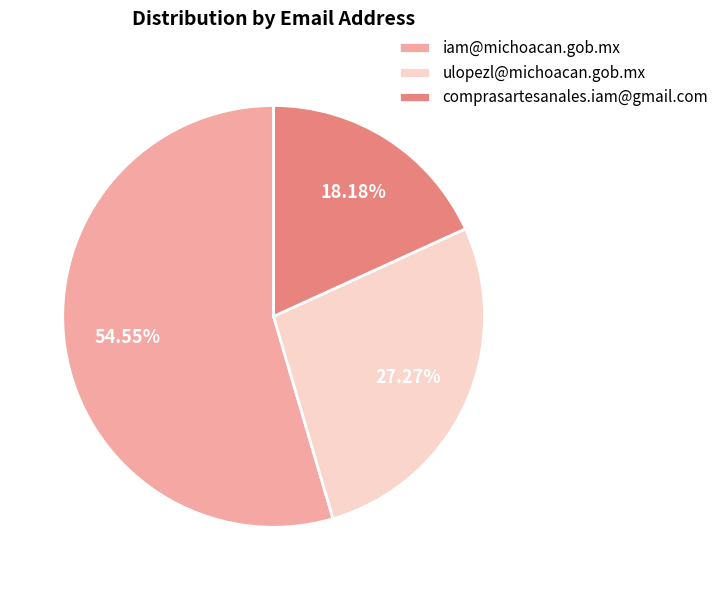

What is the largest slice in the pie chart?

iam@michoacan.gob.mx